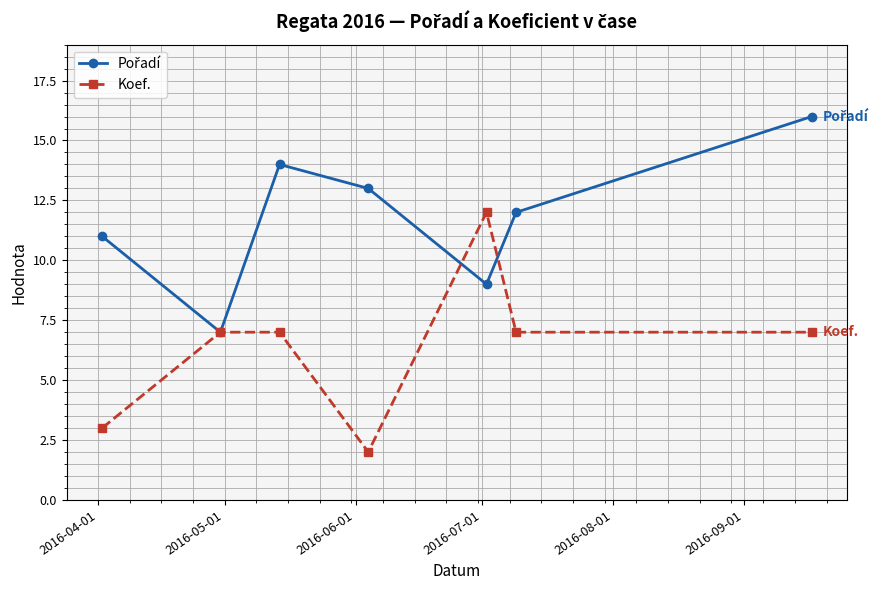

What is the greatest value displayed?

16